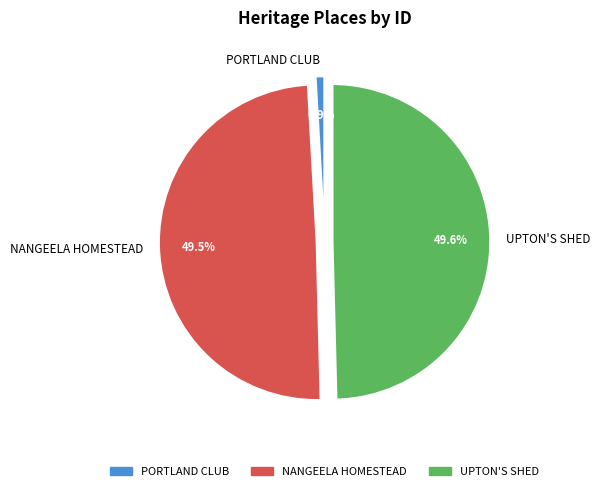

What percentage do NANGEELA HOMESTEAD and UPTON'S SHED together represent?

99.1%